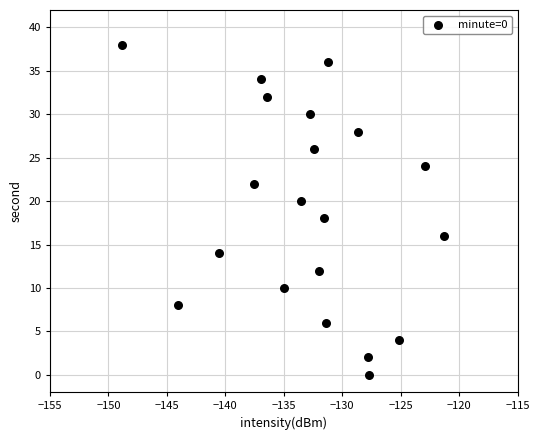

What is the range of Y values (max minus min)?

38